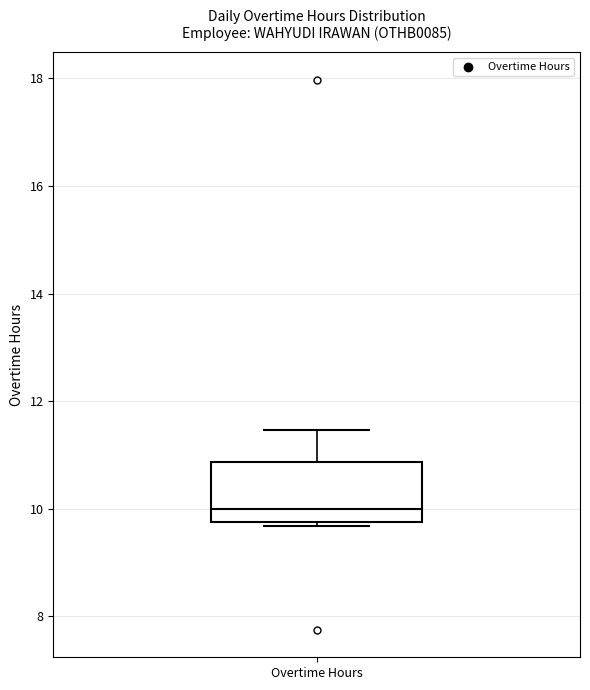

Read this box plot against the y-axis: the position of the median line, the range covered by the box, and the ends of both whiskers. The values are not printed on the chart, so give them approximately, as read against the axis.

median 10.0, box 9.8 to 10.8, whiskers 9.6 to 11.4